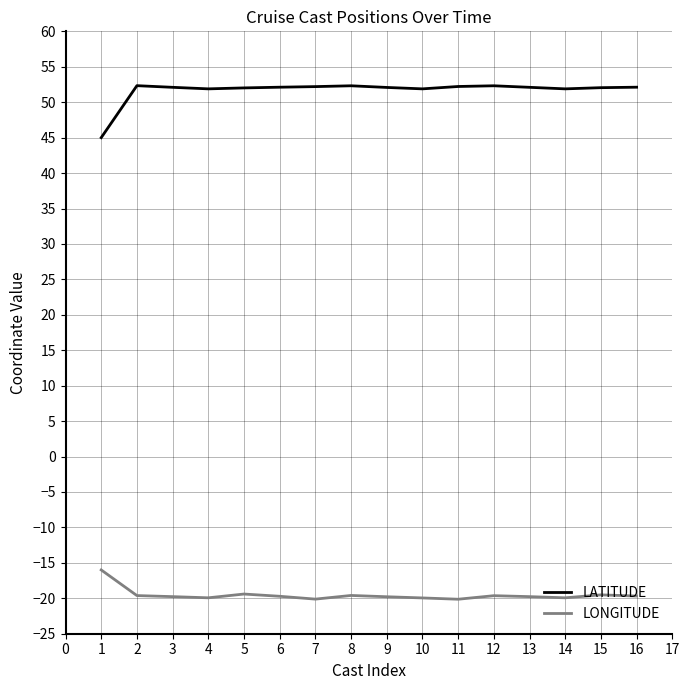

At 12, list the series in order from largest to smallest.

LATITUDE, LONGITUDE